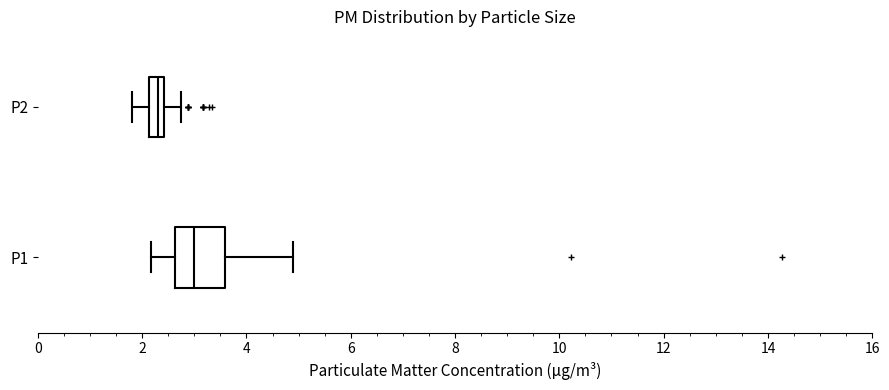

Which box is the widest, from its left edge to its right edge?

P1